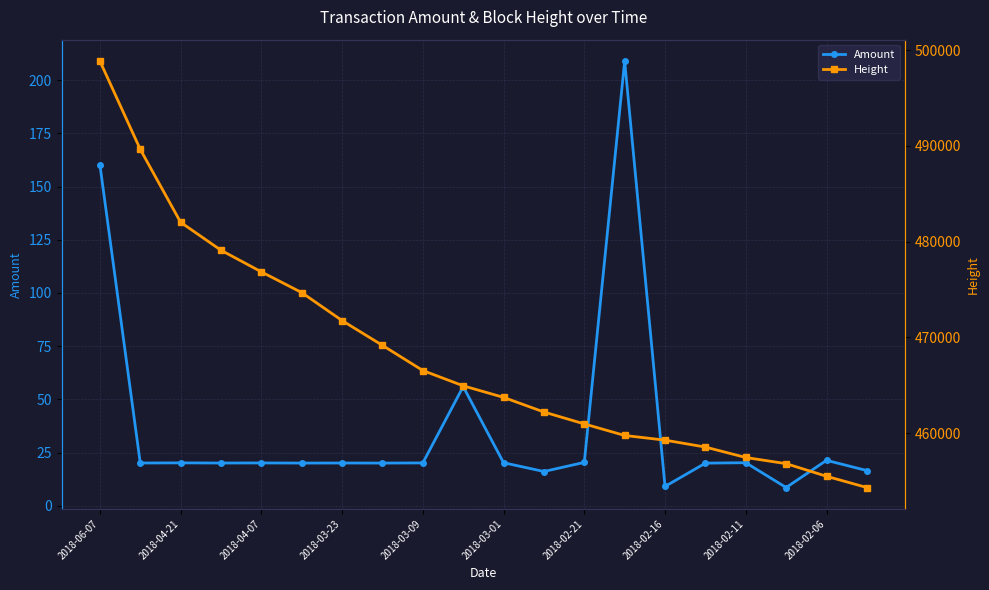

How many lines are shown in the chart?

2